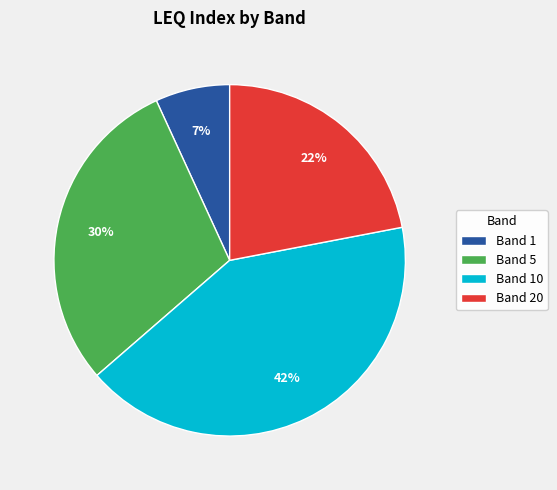

Rank the categories by value from lowest to highest.

Band 1, Band 20, Band 5, Band 10